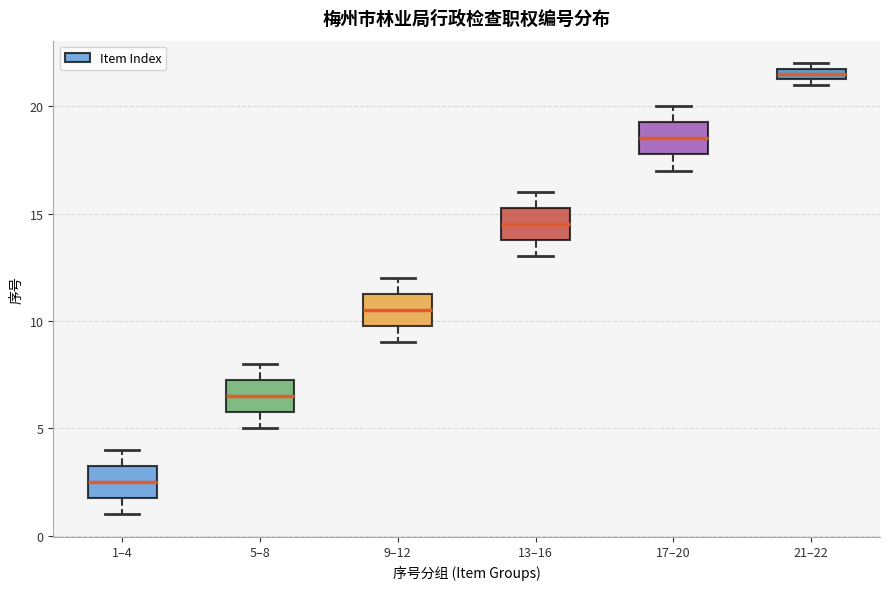

Which box has the highest median line?

21–22